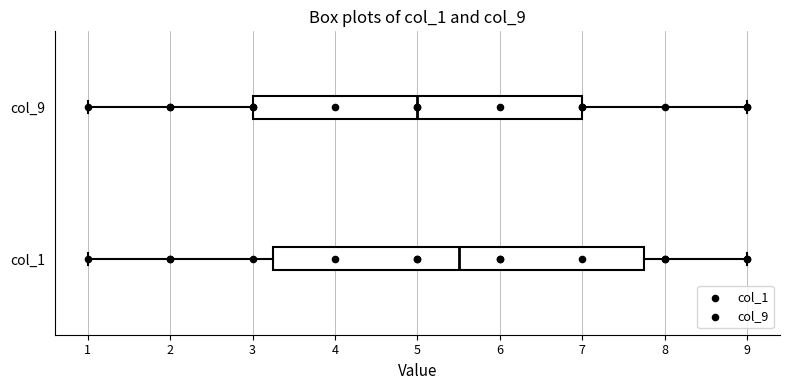

Reading bottom to top, transcribe this box plot: for each box, give where its median line is, the range the box spans, and where its two whiskers end, as read against the x-axis. The values are not printed on the chart, so give them approximately, as read against the axis.

col_1: median 5.5, box 3.3 to 7.8, whiskers 1.0 to 9.0
col_9: median 5.0, box 3.0 to 7.0, whiskers 1.0 to 9.0